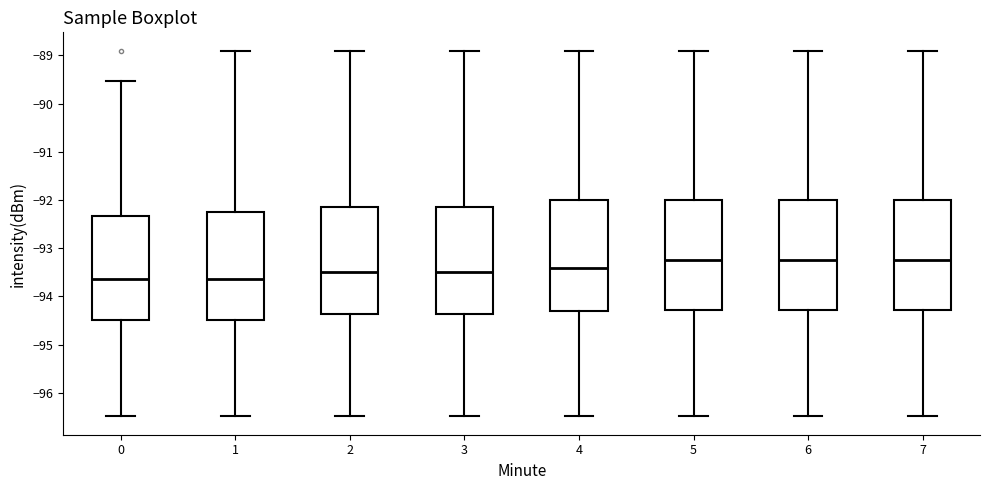

Reading left to right, read every box against the y-axis: the position of its median line, the range the box covers, and the ends of its whiskers. The values are not printed on the chart, so give them approximately, as read against the axis.

0: median -93.6, box -94.5 to -92.3, whiskers -96.5 to -89.5
1: median -93.6, box -94.5 to -92.3, whiskers -96.5 to -88.9
2: median -93.5, box -94.4 to -92.1, whiskers -96.5 to -88.9
3: median -93.5, box -94.4 to -92.1, whiskers -96.5 to -88.9
4: median -93.4, box -94.3 to -92.0, whiskers -96.5 to -88.9
5: median -93.2, box -94.3 to -92.0, whiskers -96.5 to -88.9
6: median -93.2, box -94.3 to -92.0, whiskers -96.5 to -88.9
7: median -93.2, box -94.3 to -92.0, whiskers -96.5 to -88.9